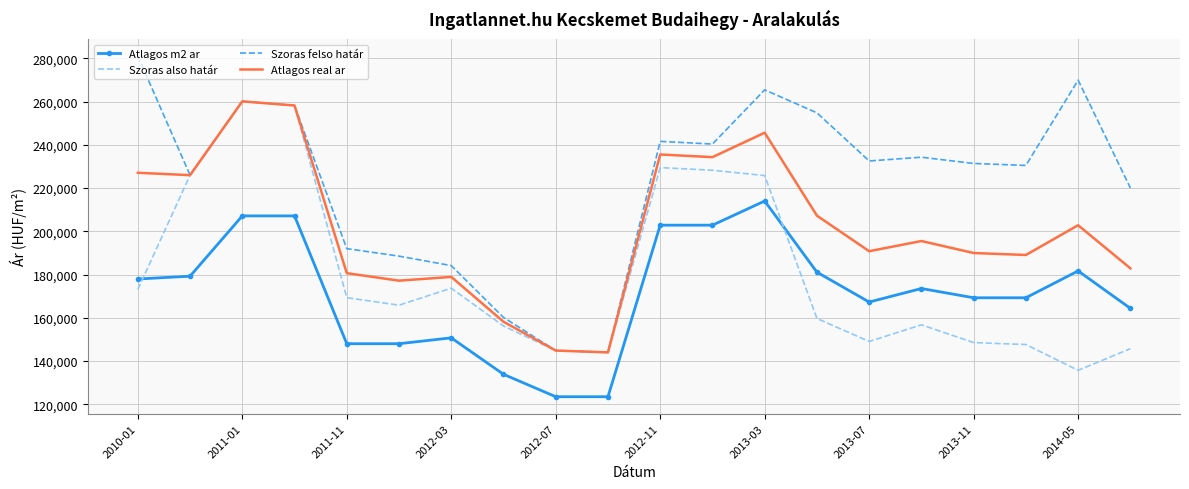

True or false: Atlagos m2 ar and Atlagos real ar intersect in this chart.

False